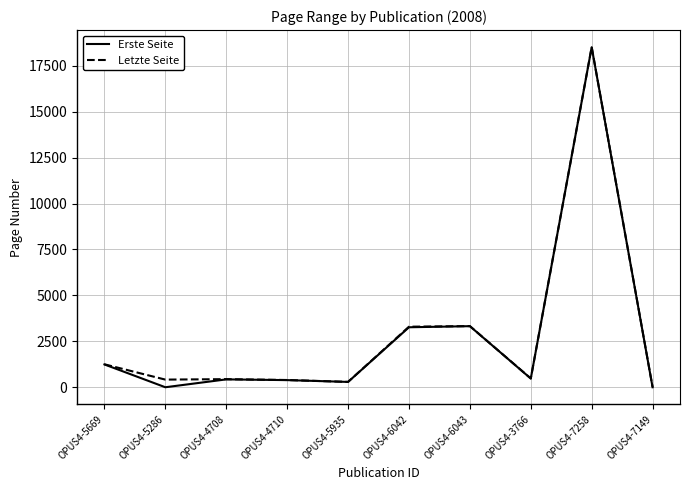

Is it true that Erste Seite equals 4421 at OPUS4-6043?

False